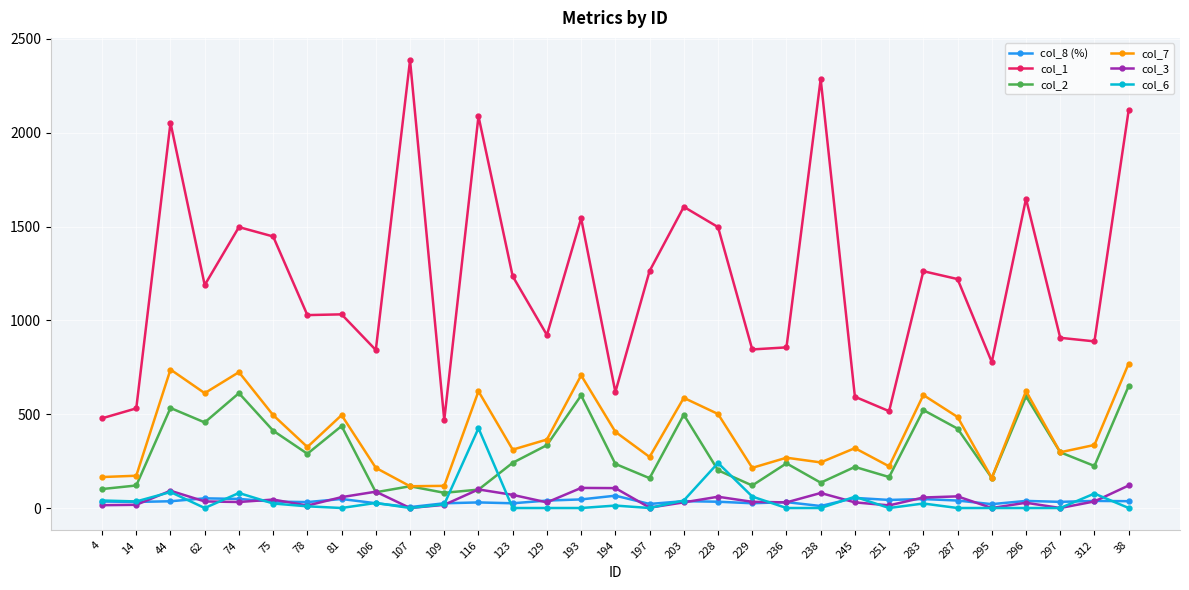

What position from the left is 107?

10